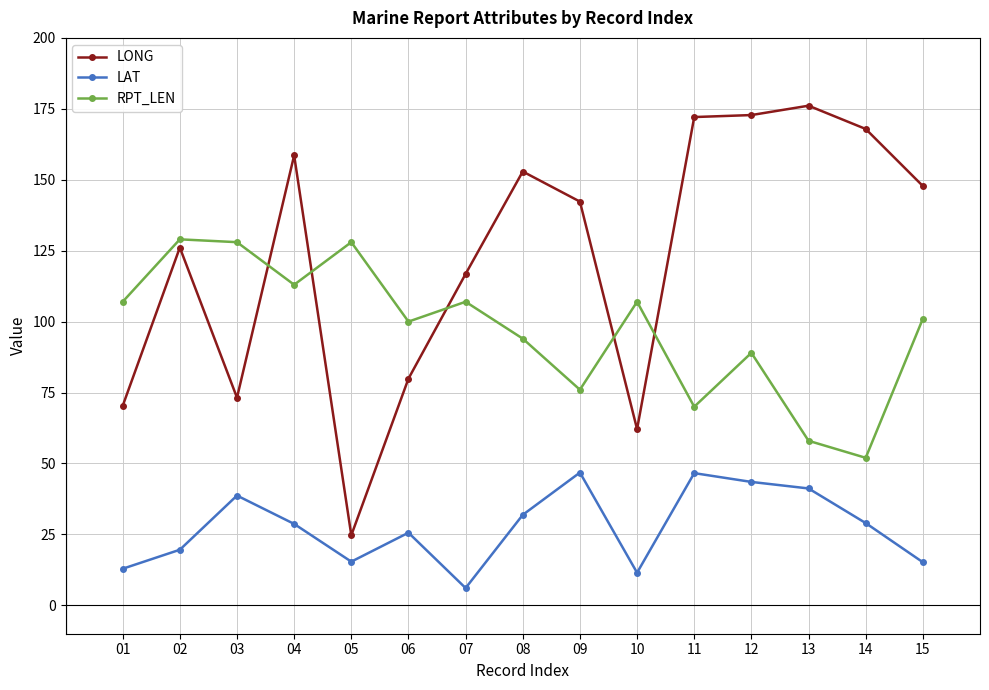

Which series has the largest total across all categories?

LONG